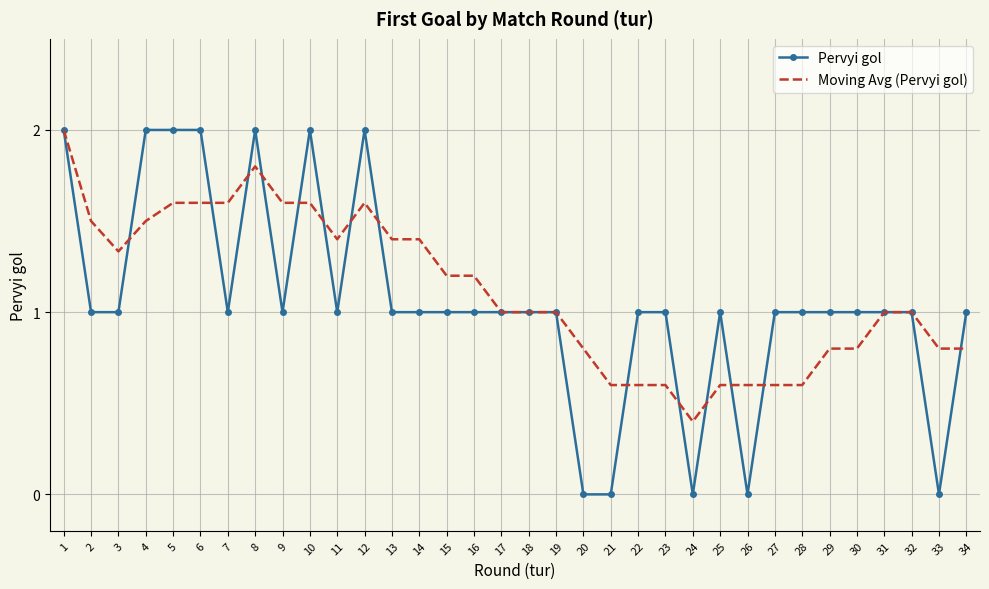

At which label does Moving Avg (Pervyi gol) reach its minimum?

24